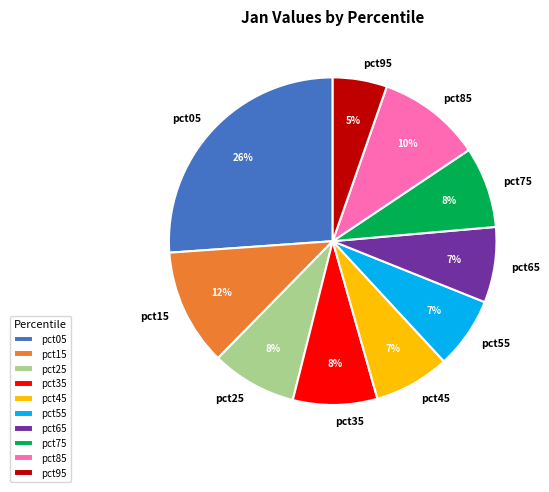

Which has a higher value, pct05 or pct85?

pct05